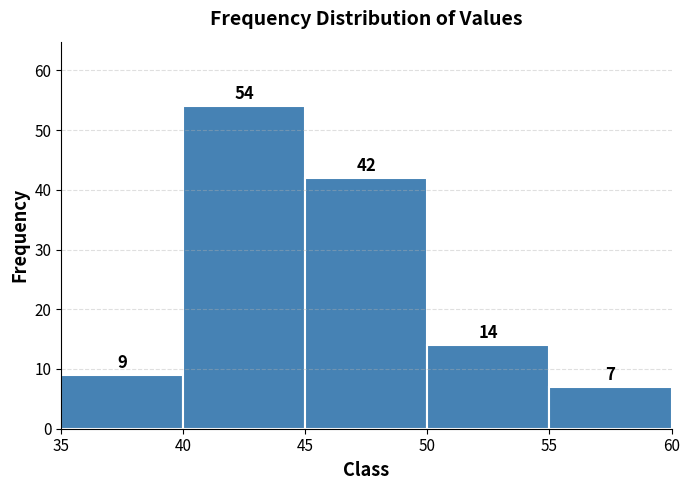

Reading left to right, list every bar in this chart as the range it spans on the x-axis followed by its height.

35 to 40: 9
40 to 45: 54
45 to 50: 42
50 to 55: 14
55 to 60: 7